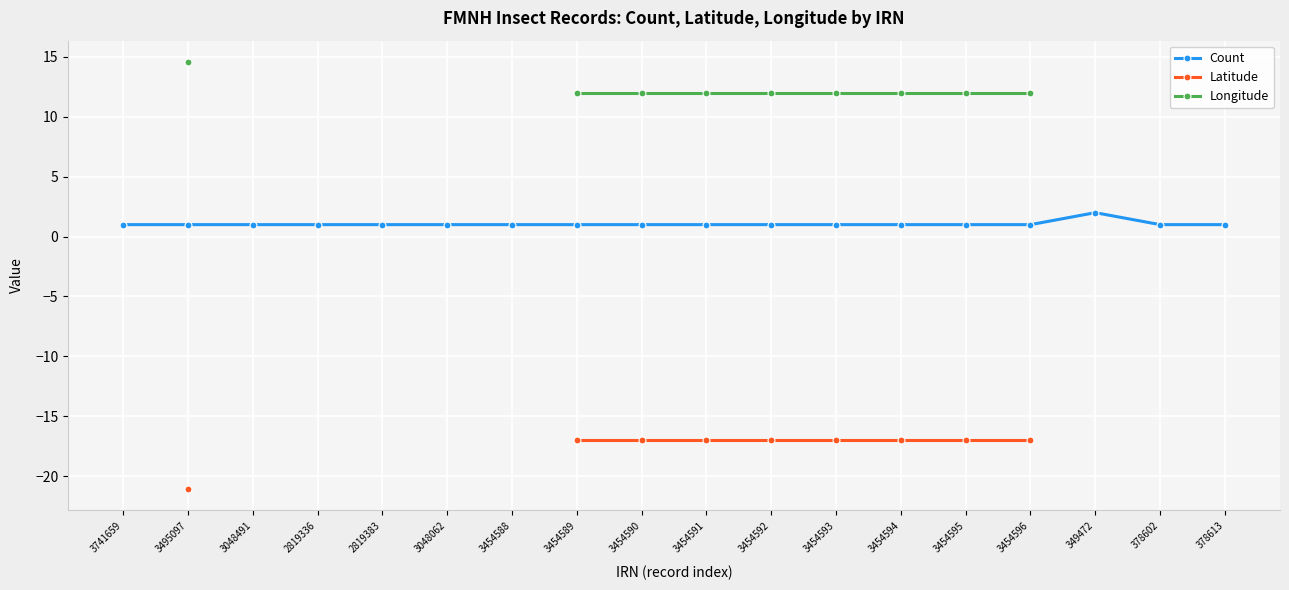

Count the Count values in the range 1 to 2.

18